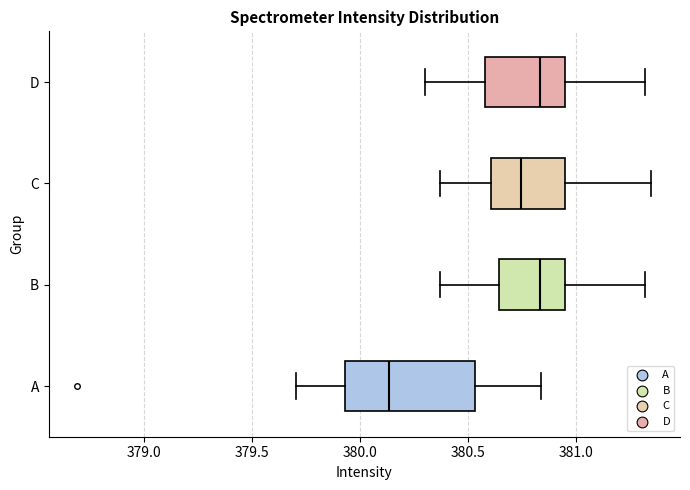

Reading bottom to top, transcribe this box plot: for each box, give where its median line is, the range the box spans, and where its two whiskers end, as read against the x-axis. The values are not printed on the chart, so give them approximately, as read against the axis.

A: median 380.15, box 379.95 to 380.55, whiskers 379.70 to 380.85
B: median 380.85, box 380.65 to 380.95, whiskers 380.35 to 381.30
C: median 380.75, box 380.60 to 380.95, whiskers 380.35 to 381.35
D: median 380.85, box 380.60 to 380.95, whiskers 380.30 to 381.30